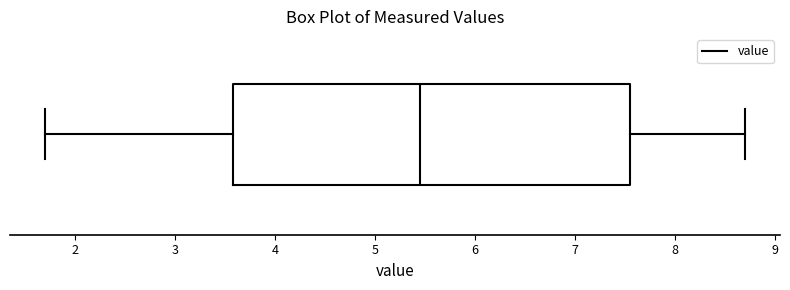

Where does the left whisker of the box end on the x-axis? The values are not printed on the chart, so give them approximately, as read against the axis.

1.7